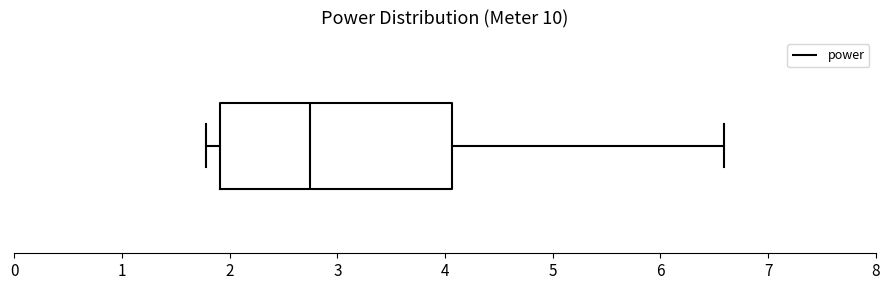

Where does the median line of the box sit on the x-axis? The values are not printed on the chart, so give them approximately, as read against the axis.

2.8